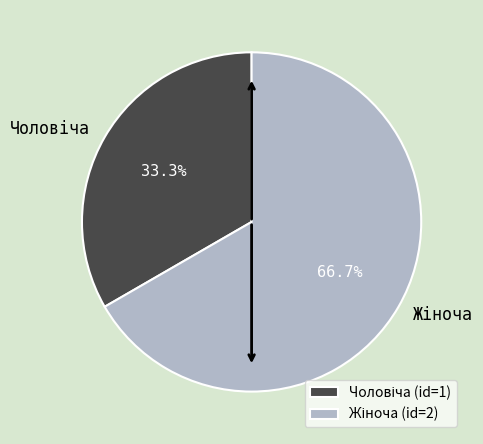

Does any single category account for the majority?

Yes